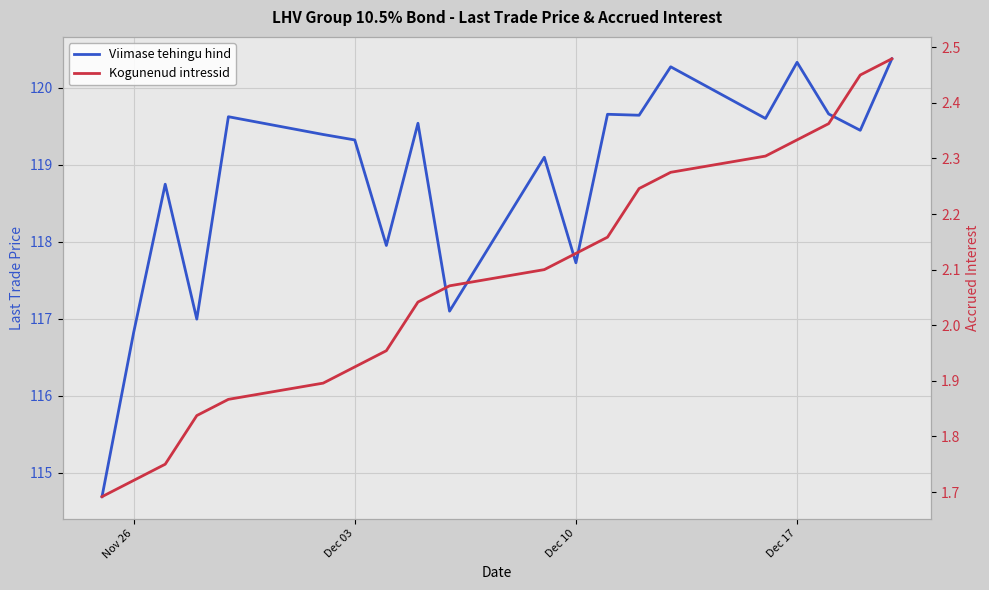

What position from the left is Nov 26?

2